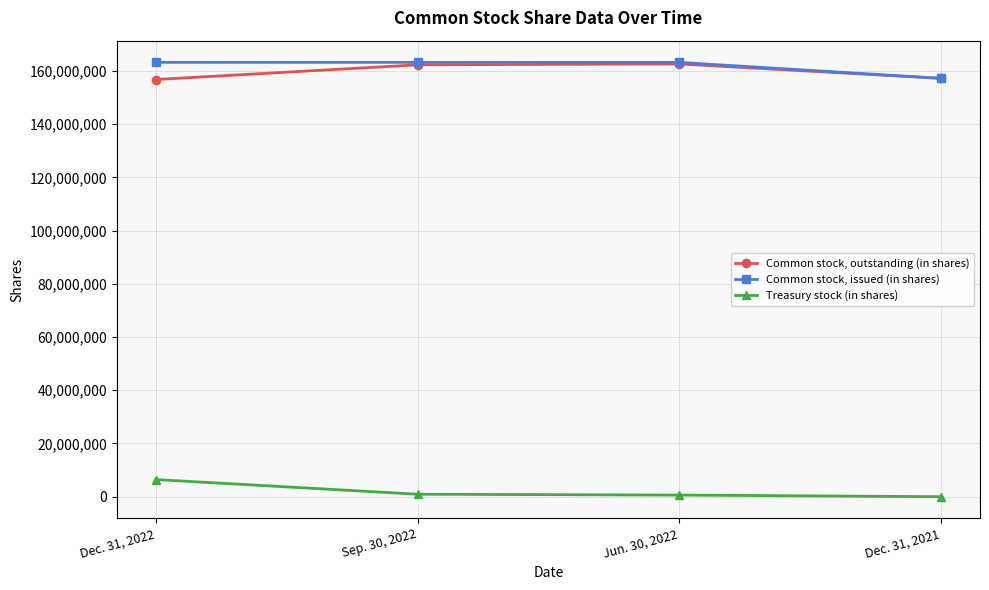

Is it true that Common stock, outstanding (in shares) equals 88396646 at Sep. 30, 2022?

False